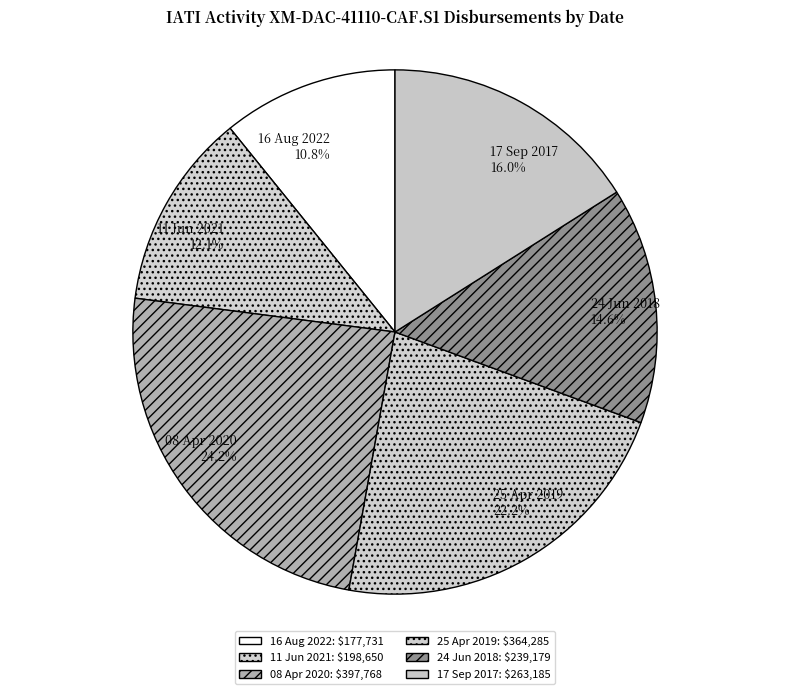

What percentage is the 17 Sep 2017 slice, to the nearest percent?

16%